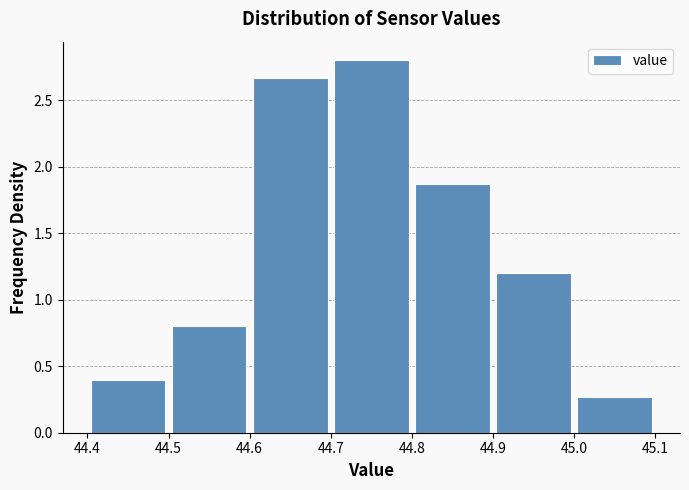

Reading left to right, transcribe this chart: for each bar, give the range it covers on the x-axis and its height. The values are not printed on the chart, so give them approximately, as read against the axis.

44.4 to 44.5: 0.40
44.5 to 44.6: 0.80
44.6 to 44.7: 2.65
44.7 to 44.8: 2.80
44.8 to 44.9: 1.85
44.9 to 45.0: 1.20
45.0 to 45.1: 0.25